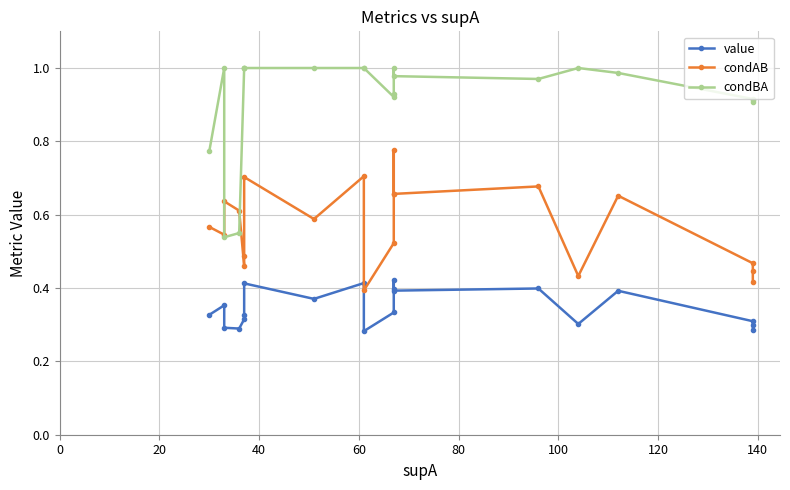

Is the value of condAB at 15 greater than the value of value at 60?

Yes